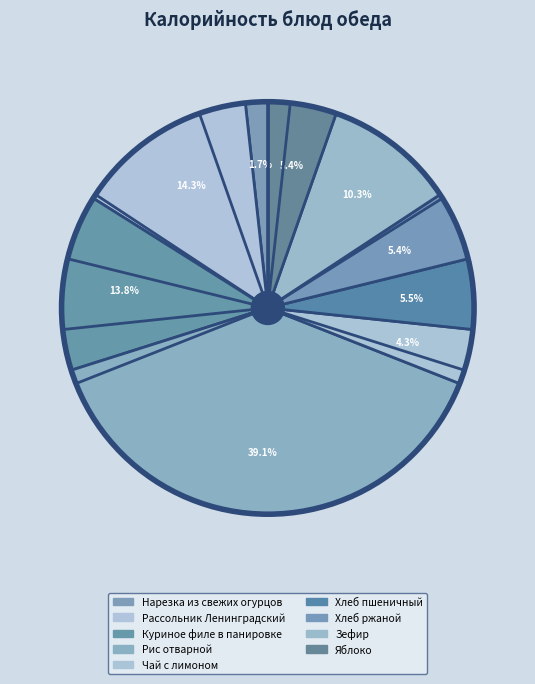

To the nearest percent, what is the average slice percentage?

11%